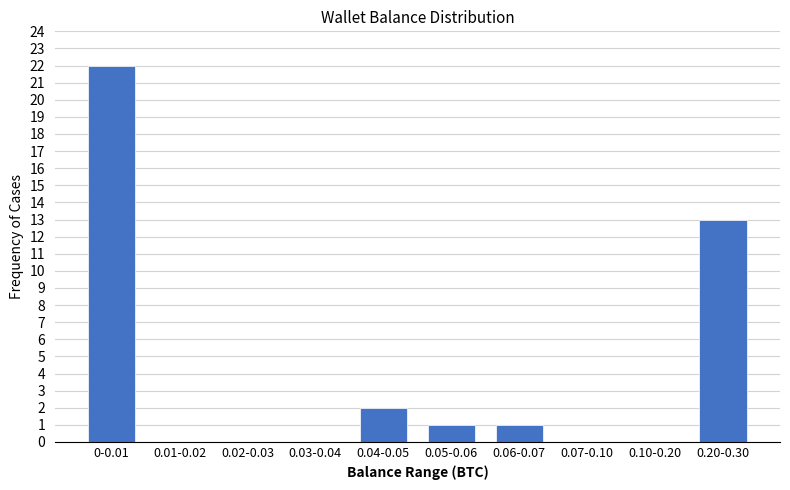

Reading right to left, transcribe all the data shown in this chart.

0.20-0.30=13	0.10-0.20=0	0.07-0.10=0	0.06-0.07=1	0.05-0.06=1	0.04-0.05=2	0.03-0.04=0	0.02-0.03=0	0.01-0.02=0	0-0.01=22